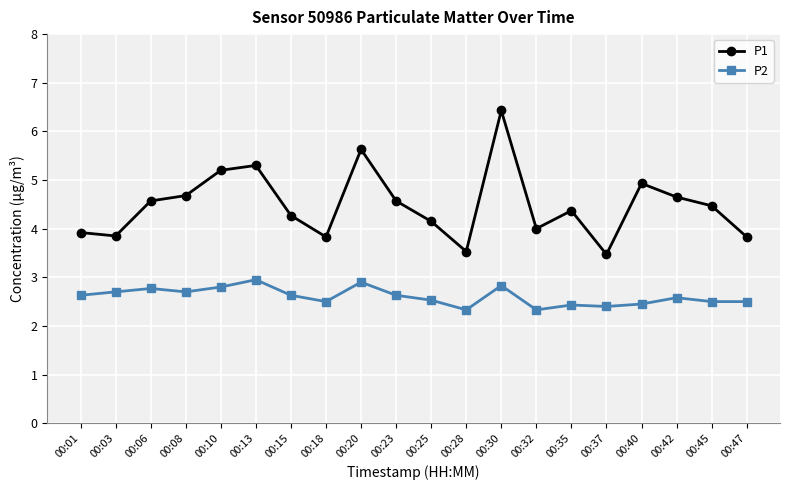

Does the chart have visible grid lines?

Yes